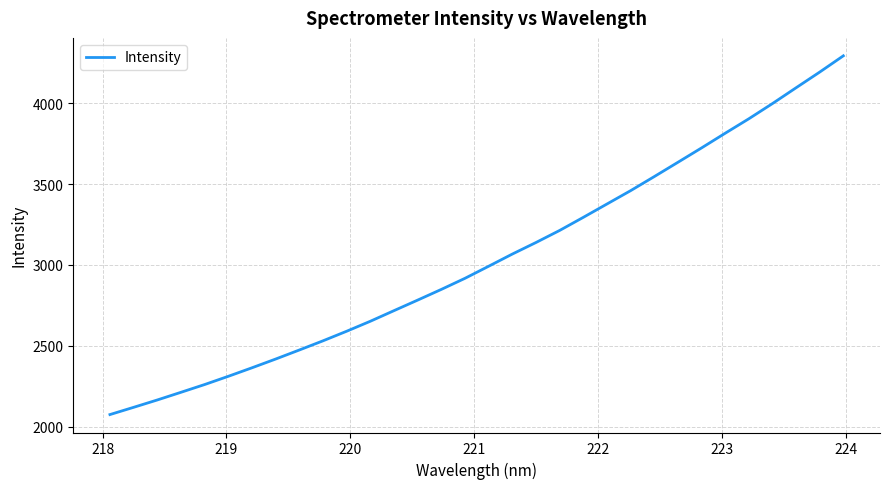

How many distinct data groups are displayed?

1